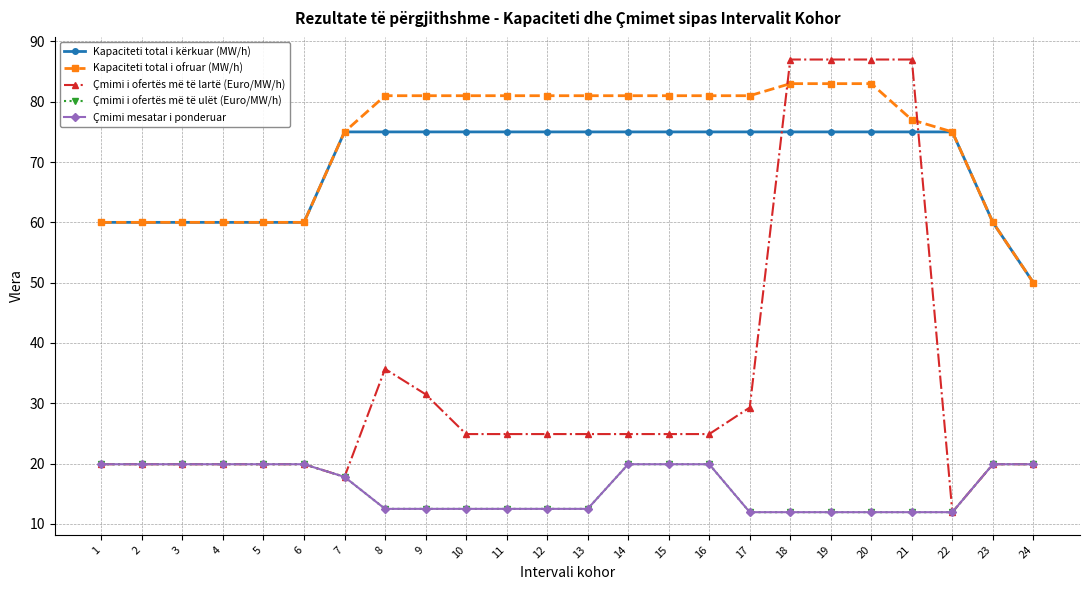

Rank the series at 23 from highest to lowest value.

Kapaciteti total i kërkuar (MW/h), Kapaciteti total i ofruar (MW/h), Çmimi i ofertës më të lartë (Euro/MW/h), Çmimi i ofertës më të ulët (Euro/MW/h), Çmimi mesatar i ponderuar